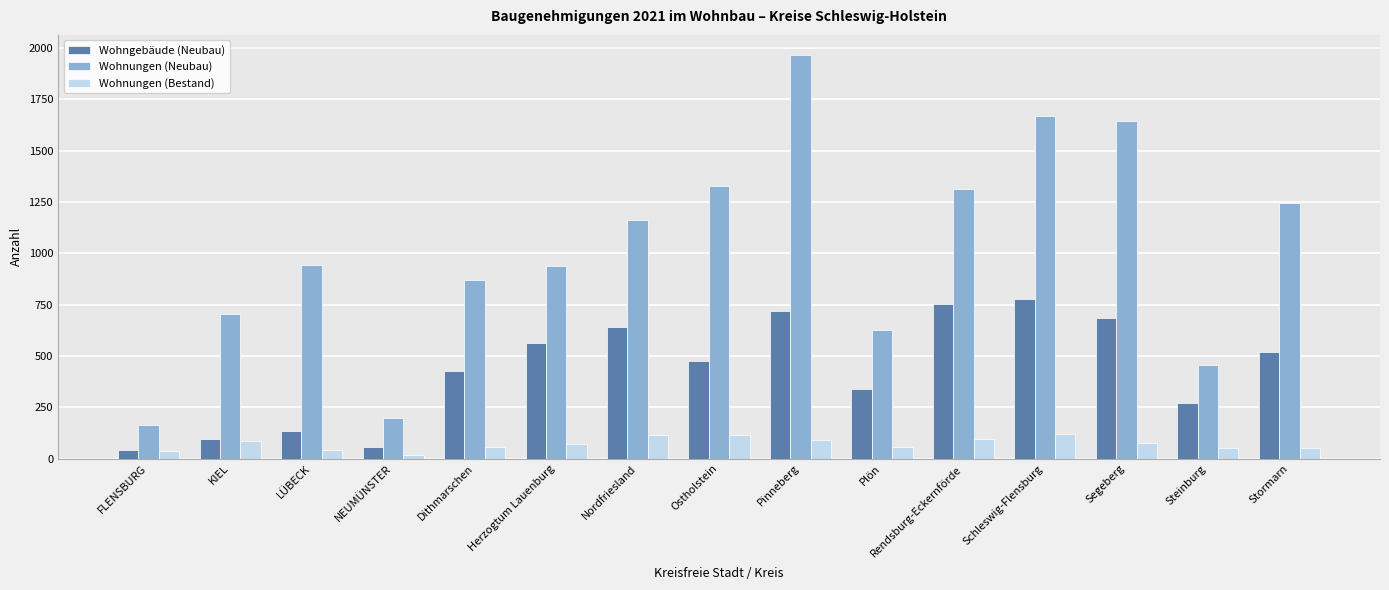

What is the difference between the maximum and minimum values in the Wohnungen (Neubau) series?

1802